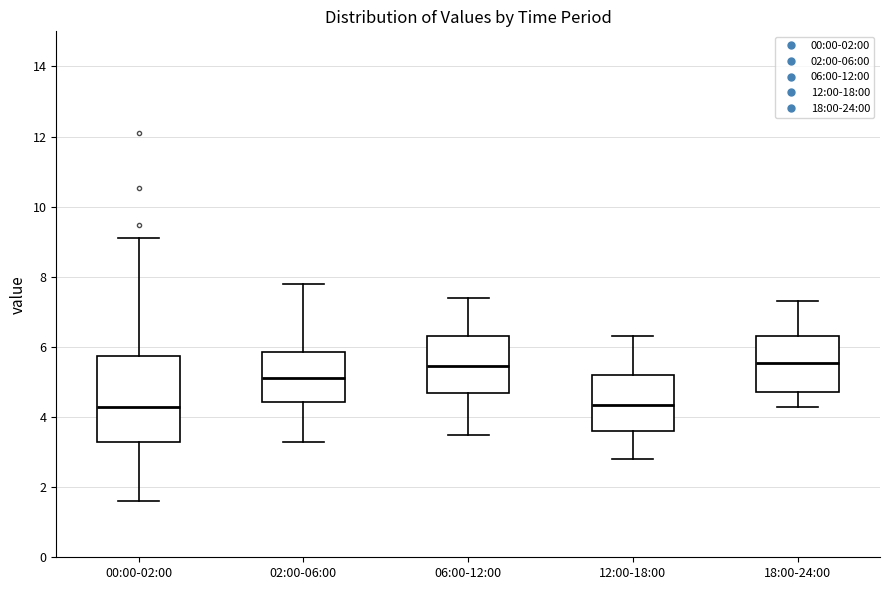

Reading left to right, transcribe this box plot: for each box, give where its median line is, the range the box spans, and where its two whiskers end, as read against the y-axis. The values are not printed on the chart, so give them approximately, as read against the axis.

00:00-02:00: median 4.2, box 3.2 to 5.8, whiskers 1.6 to 9.2
02:00-06:00: median 5.2, box 4.4 to 5.8, whiskers 3.4 to 7.8
06:00-12:00: median 5.4, box 4.6 to 6.4, whiskers 3.6 to 7.4
12:00-18:00: median 4.4, box 3.6 to 5.2, whiskers 2.8 to 6.4
18:00-24:00: median 5.6, box 4.8 to 6.4, whiskers 4.4 to 7.4